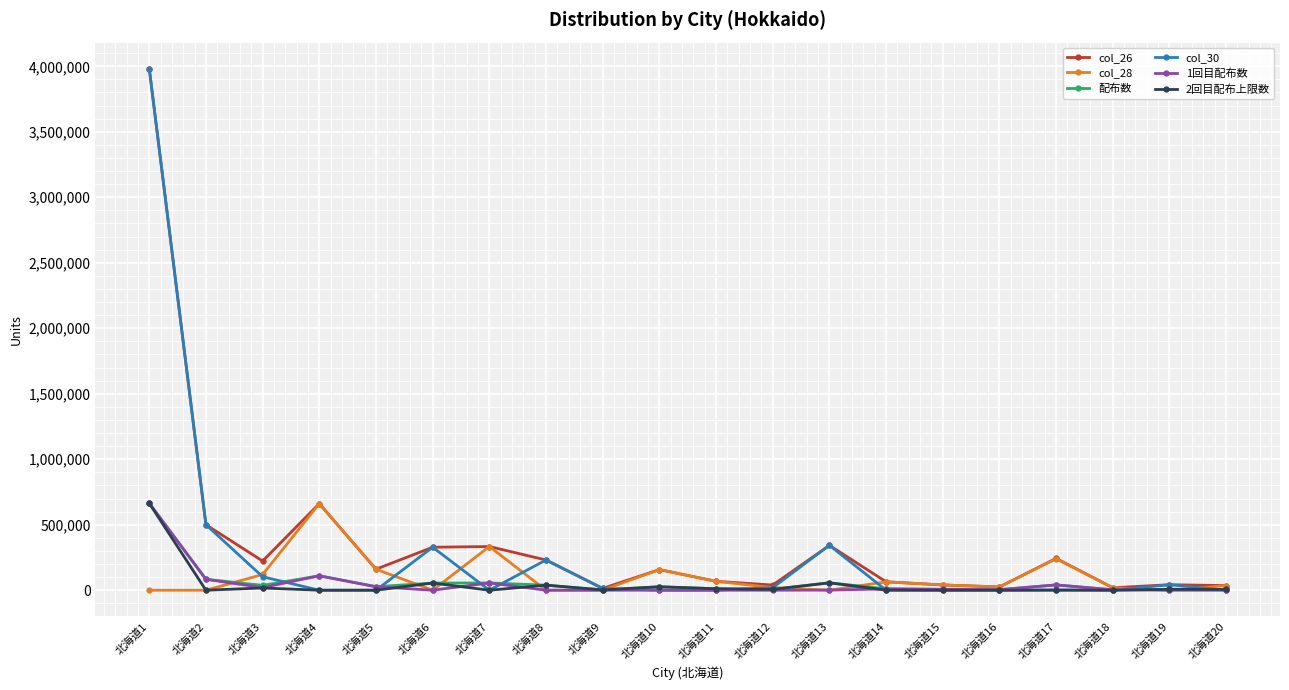

What is the value of the col_28 point at the 11th from the left?

68100